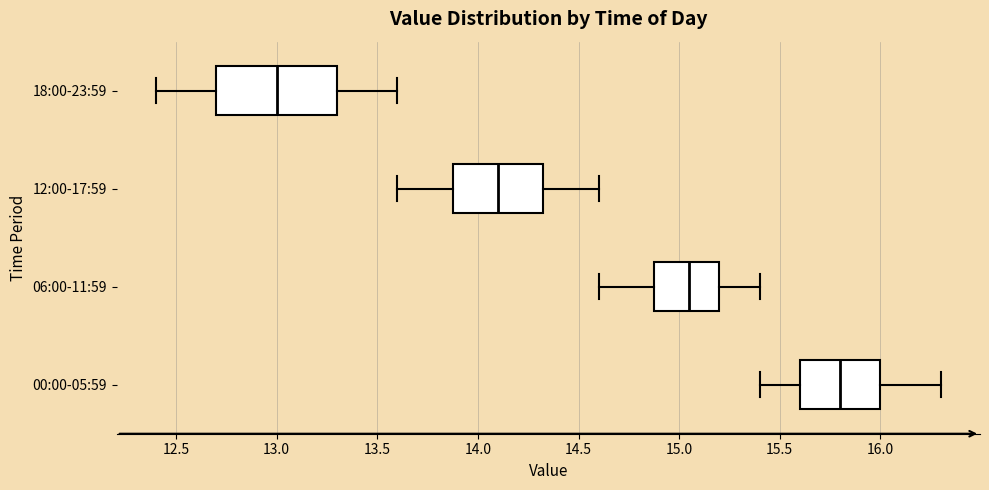

Which box has the furthest to the left median line?

18:00-23:59